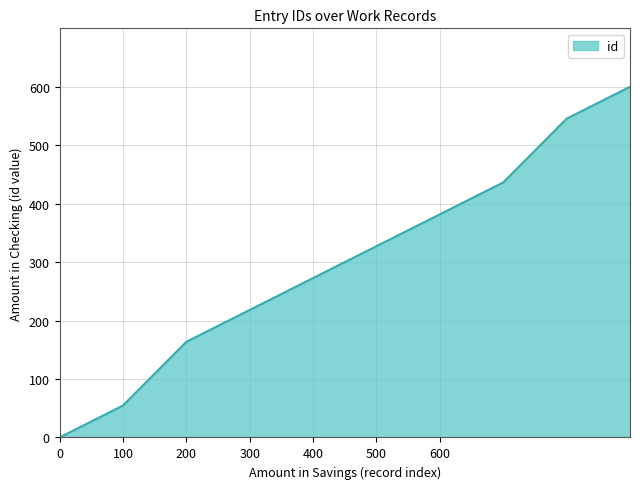

What is the difference between the maximum and minimum values?

600.0